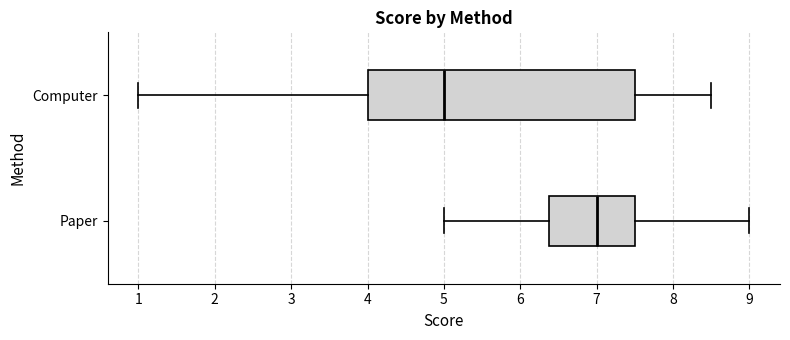

Which box is the widest, from its left edge to its right edge?

Computer